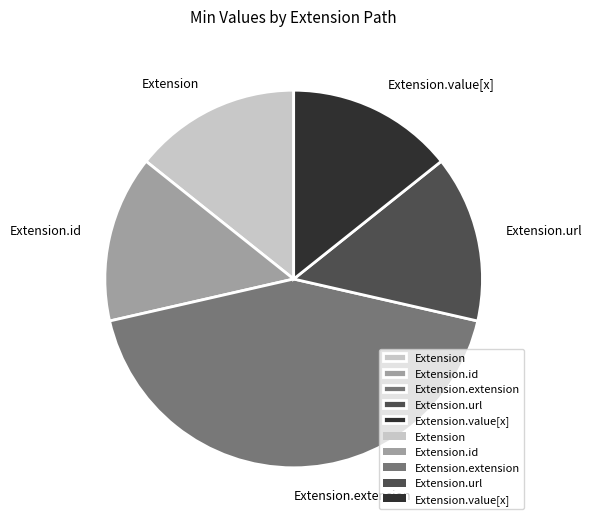

Do Extension.value[x] and Extension.extension together represent more than half of the pie?

Yes